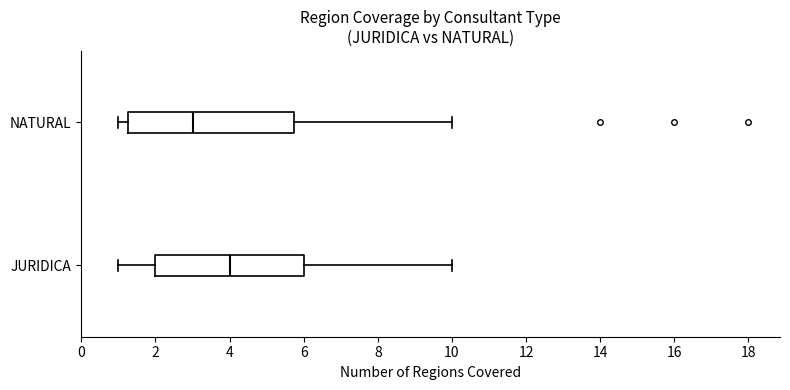

Where is the left edge of the box for NATURAL on the x-axis? The values are not printed on the chart, so give them approximately, as read against the axis.

1.2